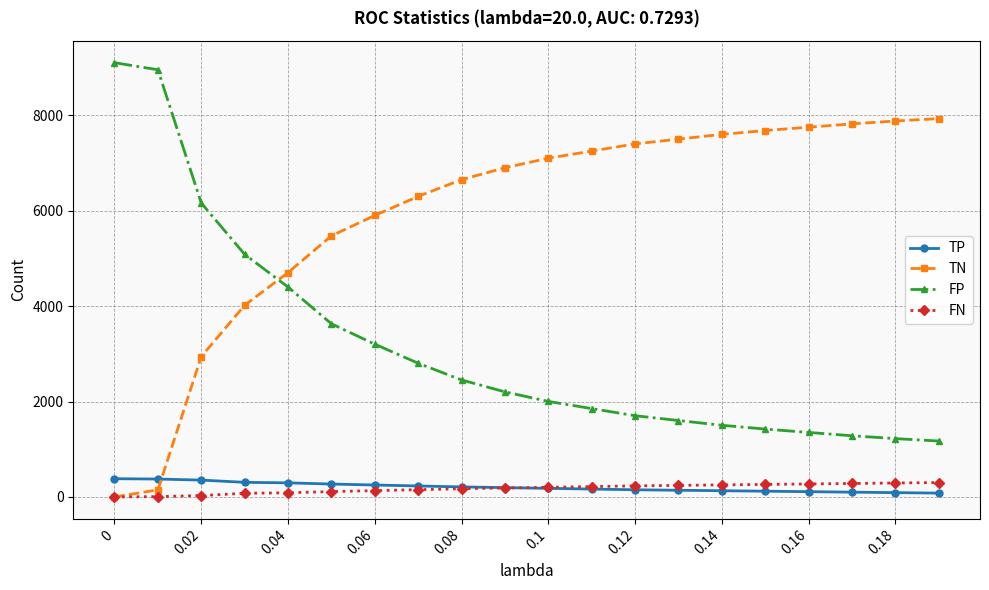

At how many categories does at least one series exceed 6759?

13